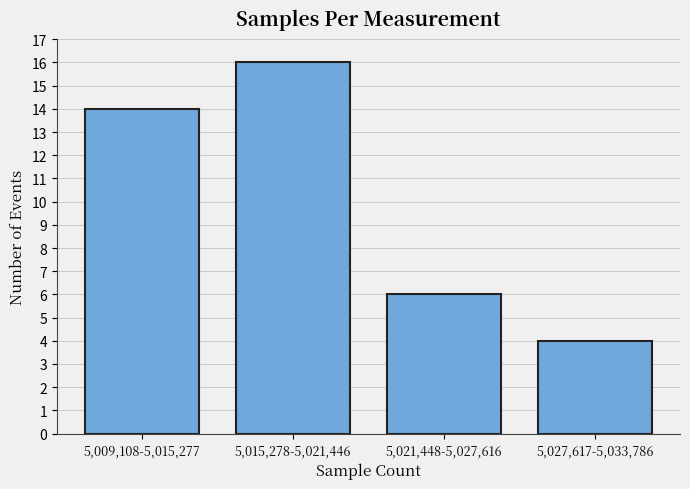

Reading right to left, extract all data points from this chart.

4	6	16	14